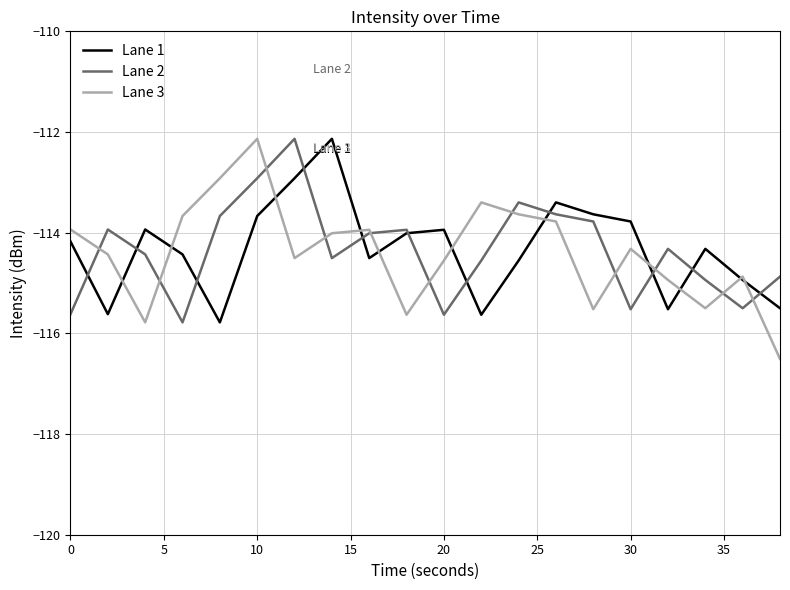

What is the minimum value for Lane 1?

-115.8